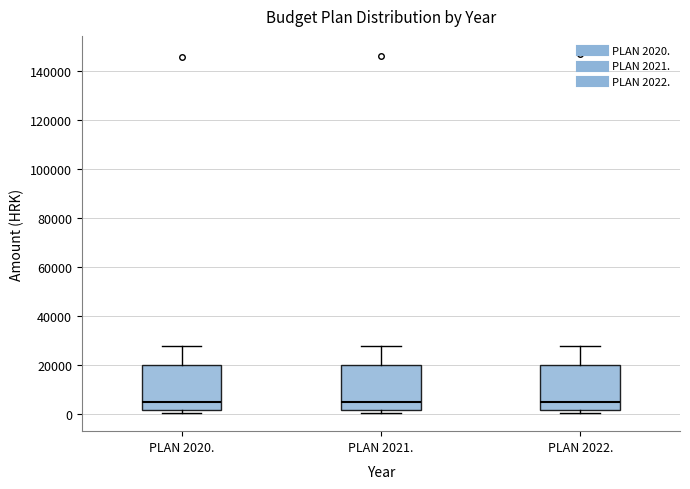

Reading left to right, read every box against the y-axis: the position of its median line, the range the box covers, and the ends of its whiskers. The values are not printed on the chart, so give them approximately, as read against the axis.

PLAN 2020.: median 6000, box 2000 to 20000, whiskers 0 to 28000
PLAN 2021.: median 6000, box 2000 to 20000, whiskers 0 to 28000
PLAN 2022.: median 6000, box 2000 to 20000, whiskers 0 to 28000